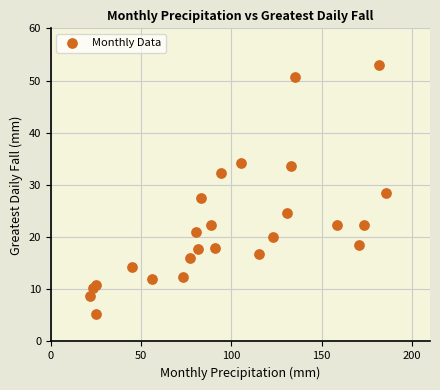

What is the range of X values (max minus min)?

164.0